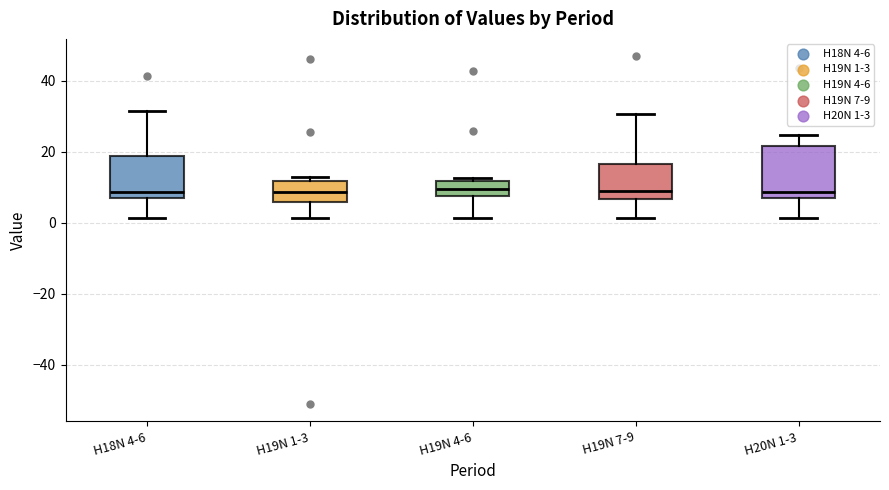

Reading left to right, read every box against the y-axis: the position of its median line, the range the box covers, and the ends of its whiskers. The values are not printed on the chart, so give them approximately, as read against the axis.

H18N 4-6: median 8, box 6 to 18, whiskers 2 to 32
H19N 1-3: median 8, box 6 to 12, whiskers 2 to 12 (just above the box's upper edge)
H19N 4-6: median 10, box 8 to 12, whiskers 2 to 12 (just above the box's upper edge)
H19N 7-9: median 10, box 6 to 16, whiskers 2 to 30
H20N 1-3: median 8 (just above the box's lower edge), box 8 to 22, whiskers 2 to 24